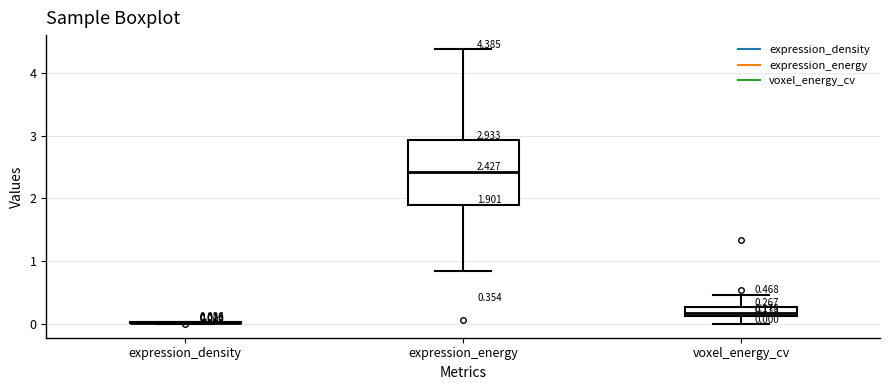

Which box is the tallest, from its lower edge to its upper edge?

expression_energy